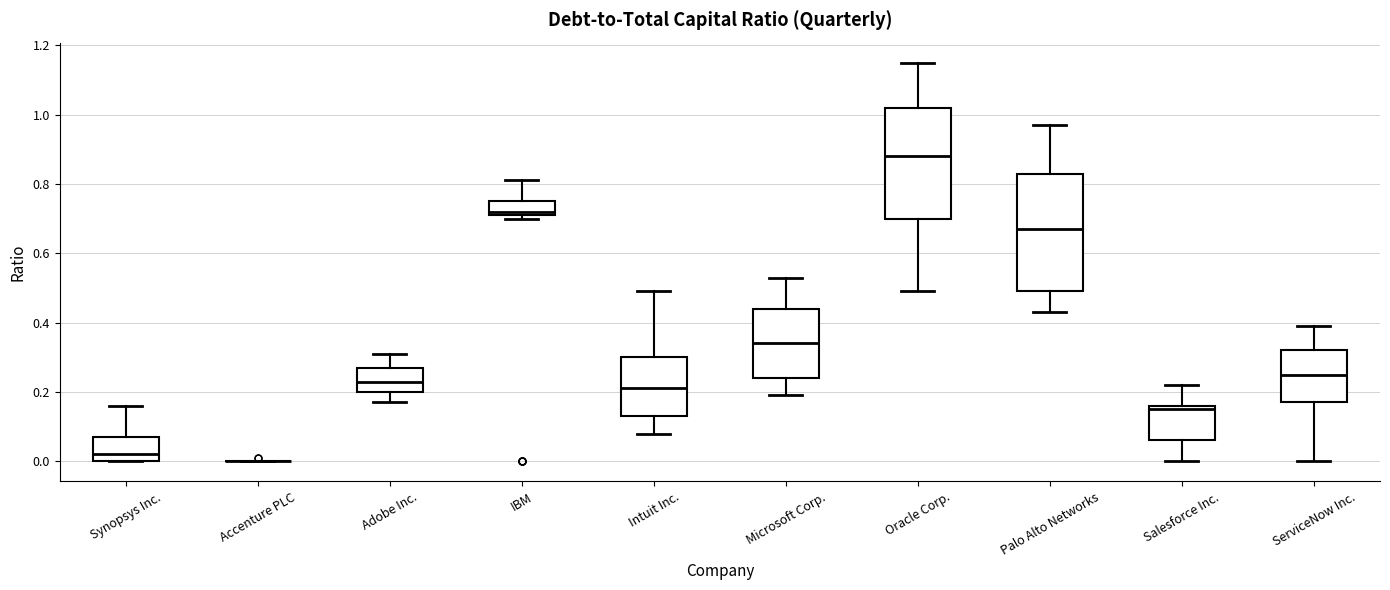

Where does the lower whisker of the box for Intuit Inc. end on the y-axis? The values are not printed on the chart, so give them approximately, as read against the axis.

0.08